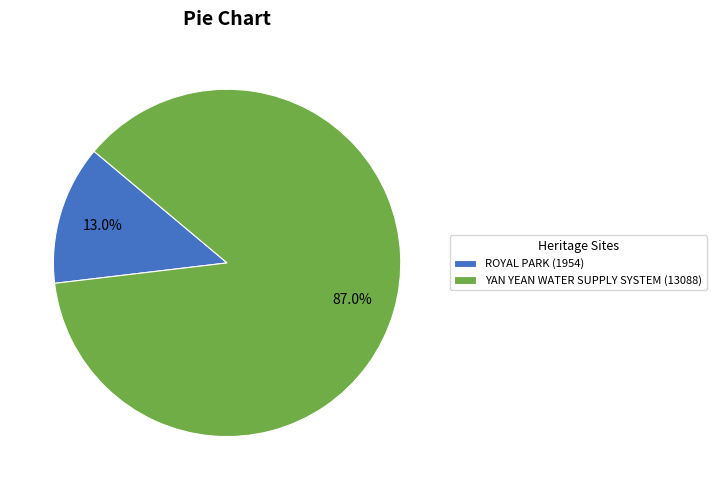

How many slices are in this pie chart?

2